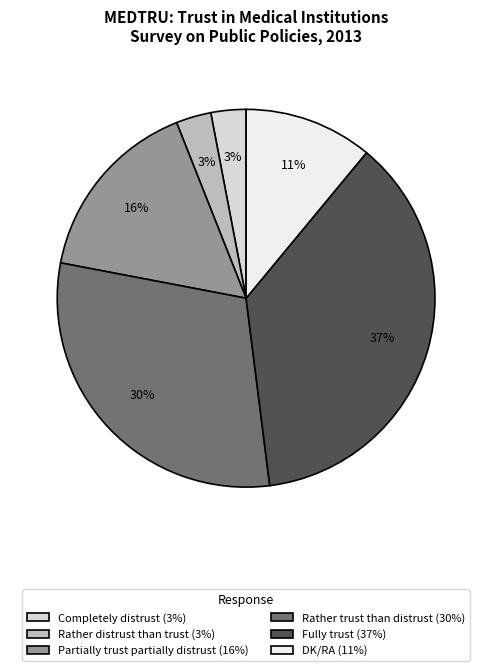

To the nearest percent, what is the difference between the largest and smallest slice percentages?

34%